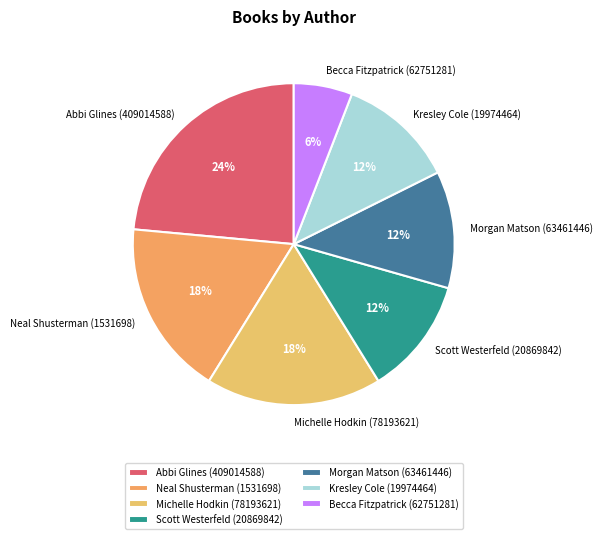

How many segments does this pie chart have?

7